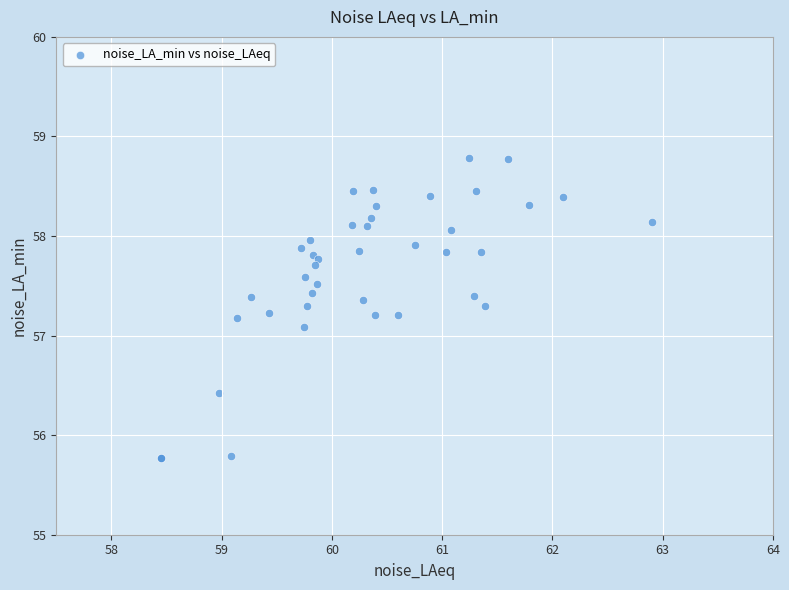

What Y value in the scatter plot is closest to 57?

57.1